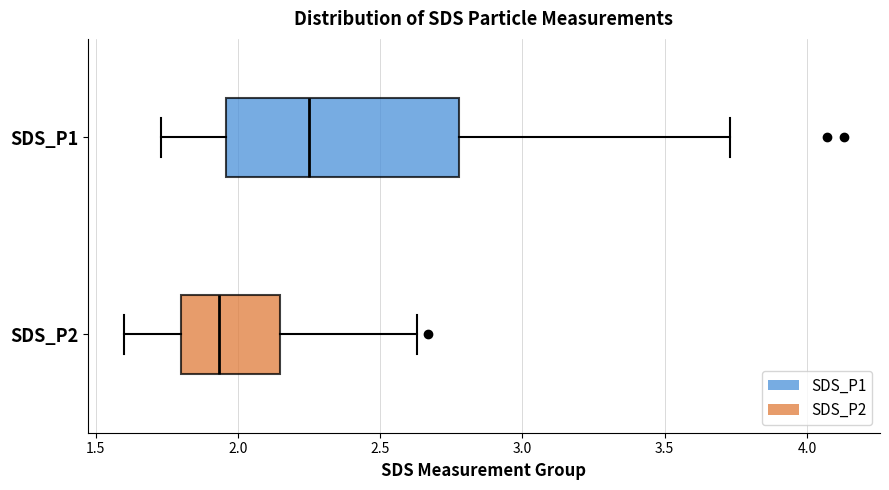

Which box has the furthest to the right median line?

SDS_P1